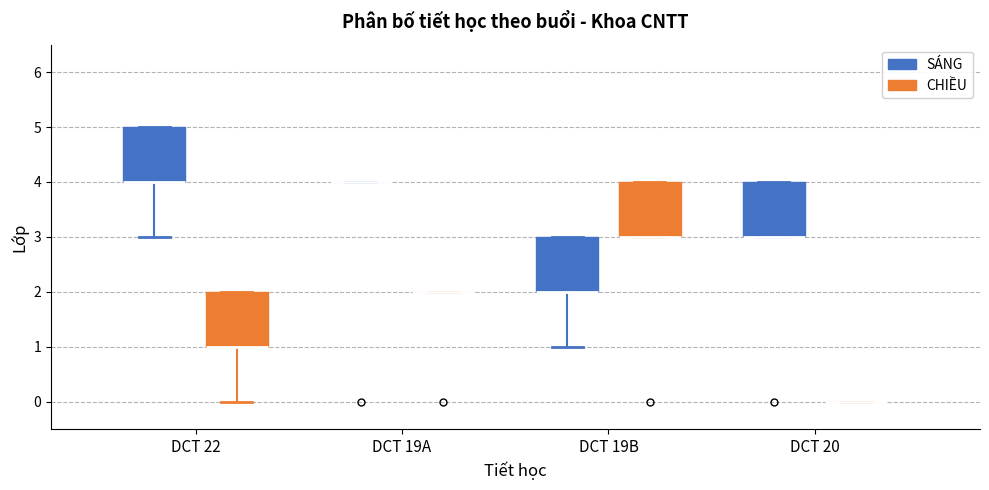

Where does the lower whisker of the box for DCT 22 (SÁNG) end on the y-axis? The values are not printed on the chart, so give them approximately, as read against the axis.

3